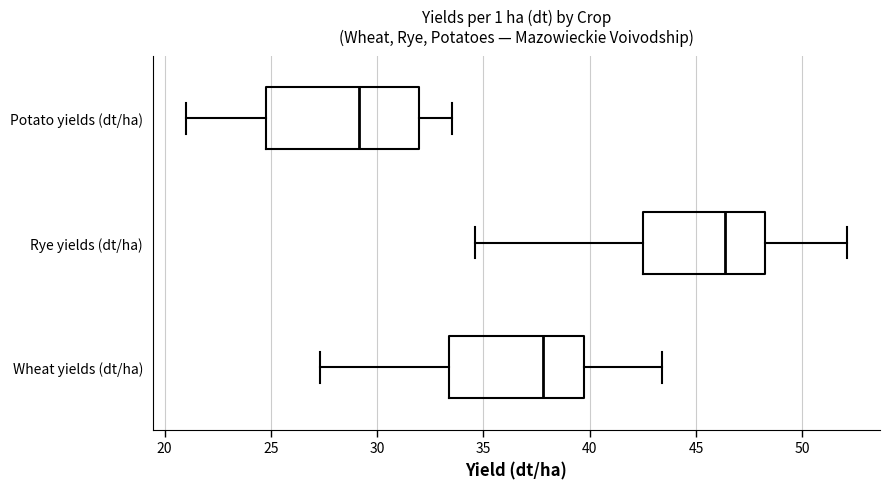

Reading bottom to top, read every box against the x-axis: the position of its median line, the range the box covers, and the ends of its whiskers. The values are not printed on the chart, so give them approximately, as read against the axis.

Wheat yields (dt/ha): median 38.0, box 33.5 to 39.5, whiskers 27.5 to 43.5
Rye yields (dt/ha): median 46.5, box 42.5 to 48.5, whiskers 34.5 to 52.0
Potato yields (dt/ha): median 29.0, box 25.0 to 32.0, whiskers 21.0 to 33.5